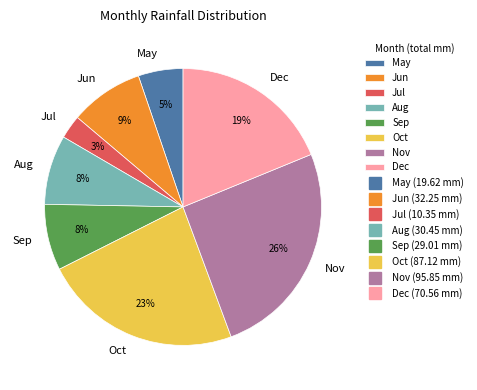

How many segments does this pie chart have?

8